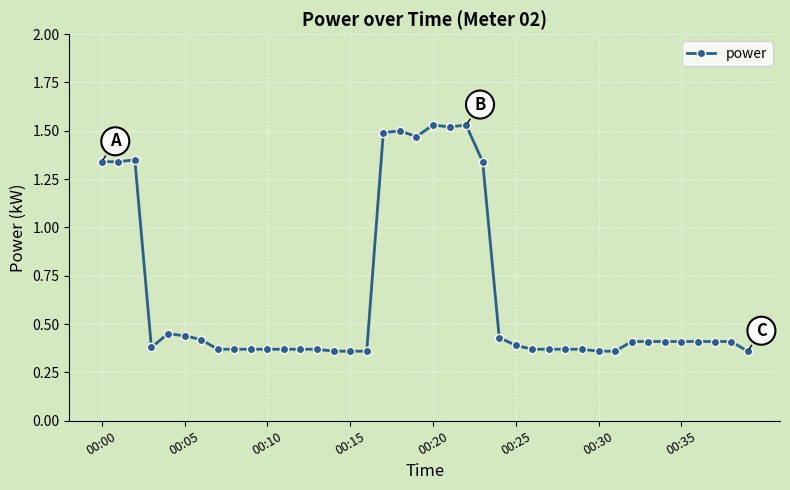

How many values are between 0 and 1?

30